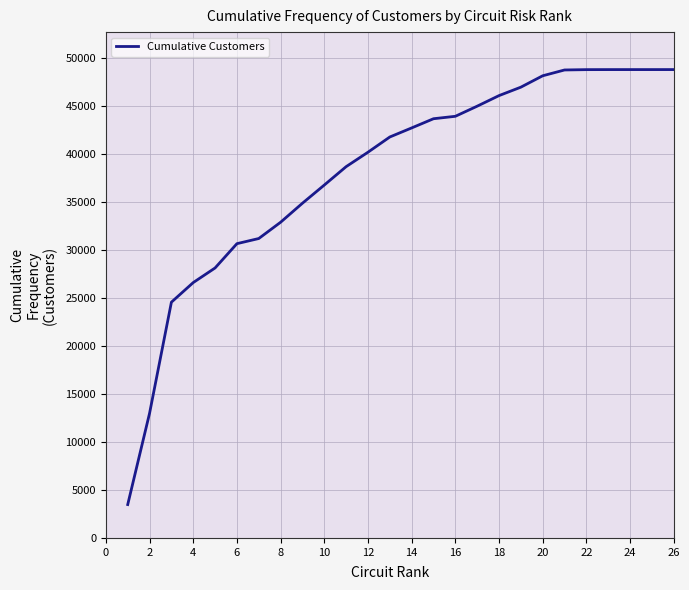

What is the difference between the second highest and second lowest values?

35840